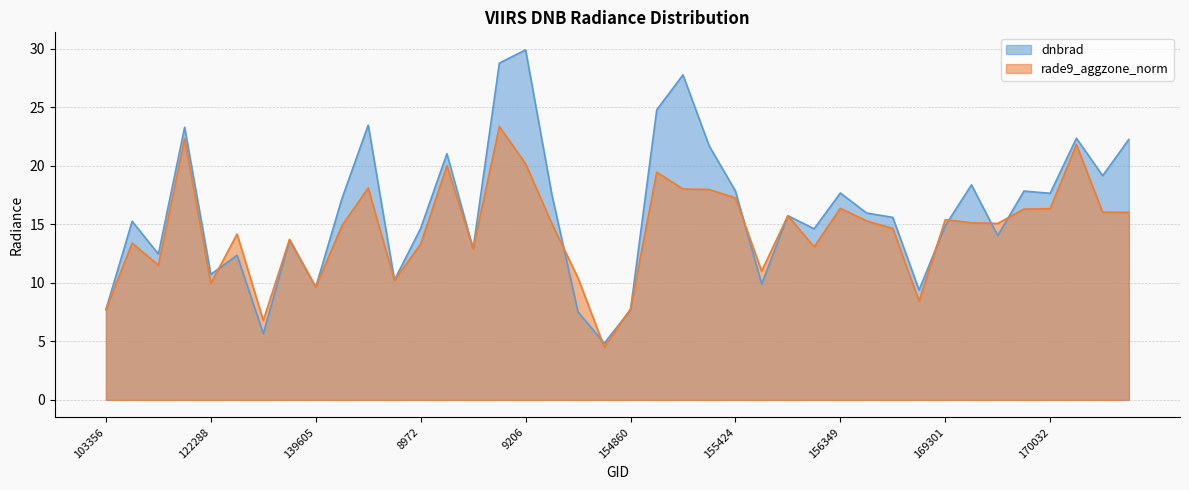

At which label does rade9_aggzone_norm first exceed 15?

115848